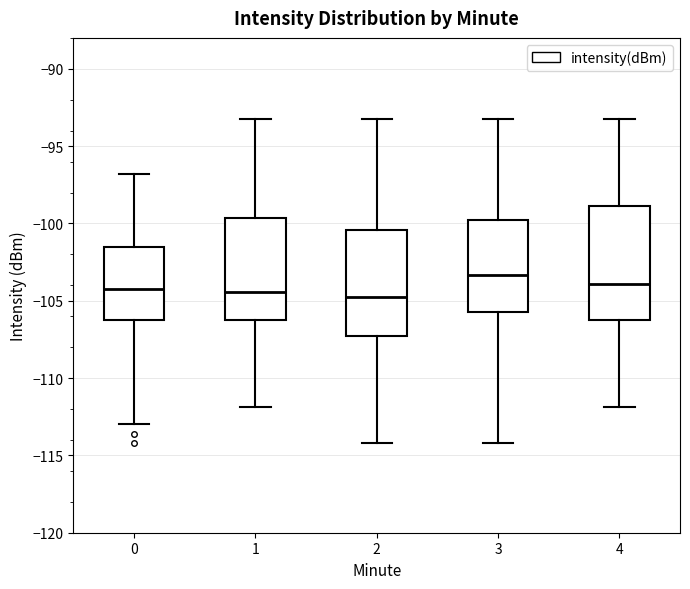

Reading left to right, read every box against the y-axis: the position of its median line, the range the box covers, and the ends of its whiskers. The values are not printed on the chart, so give them approximately, as read against the axis.

0: median -104.0, box -106.5 to -101.5, whiskers -113.0 to -97.0
1: median -104.5, box -106.5 to -99.5, whiskers -112.0 to -93.0
2: median -104.5, box -107.5 to -100.5, whiskers -114.0 to -93.0
3: median -103.5, box -106.0 to -100.0, whiskers -114.0 to -93.0
4: median -104.0, box -106.5 to -99.0, whiskers -112.0 to -93.0